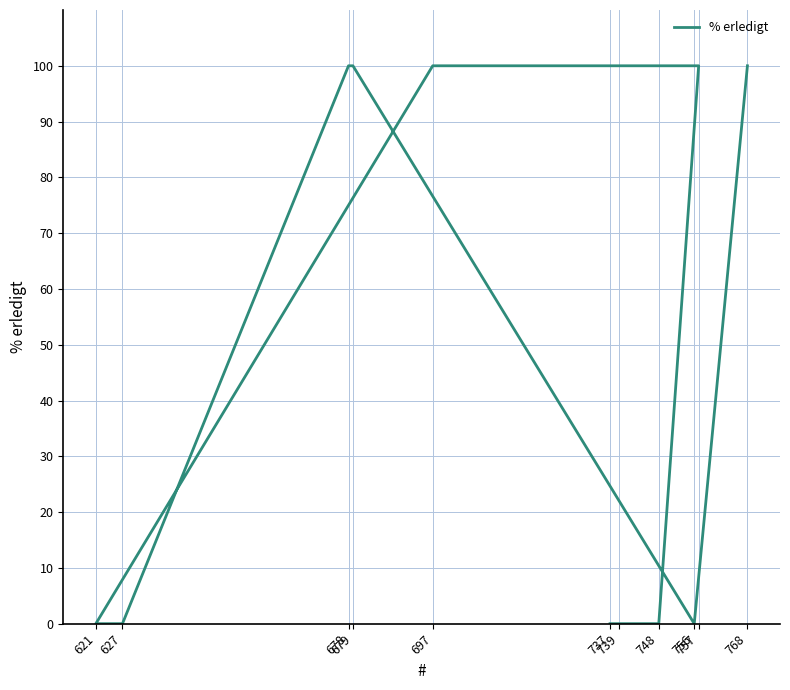

How many categories are shown in the chart?

11